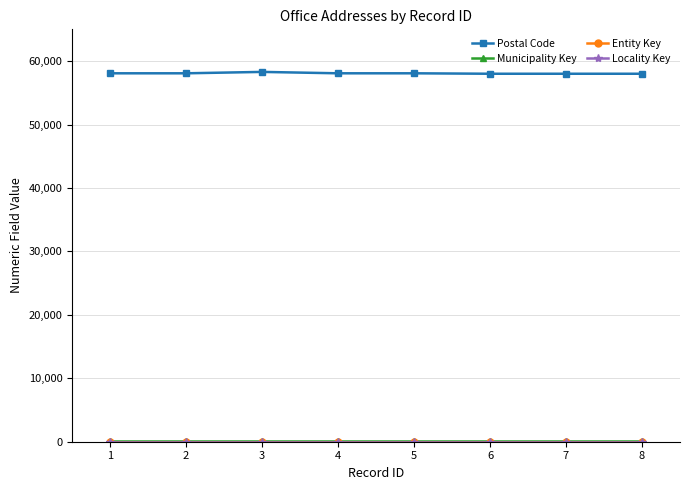

What is the maximum value shown in the chart?

58290